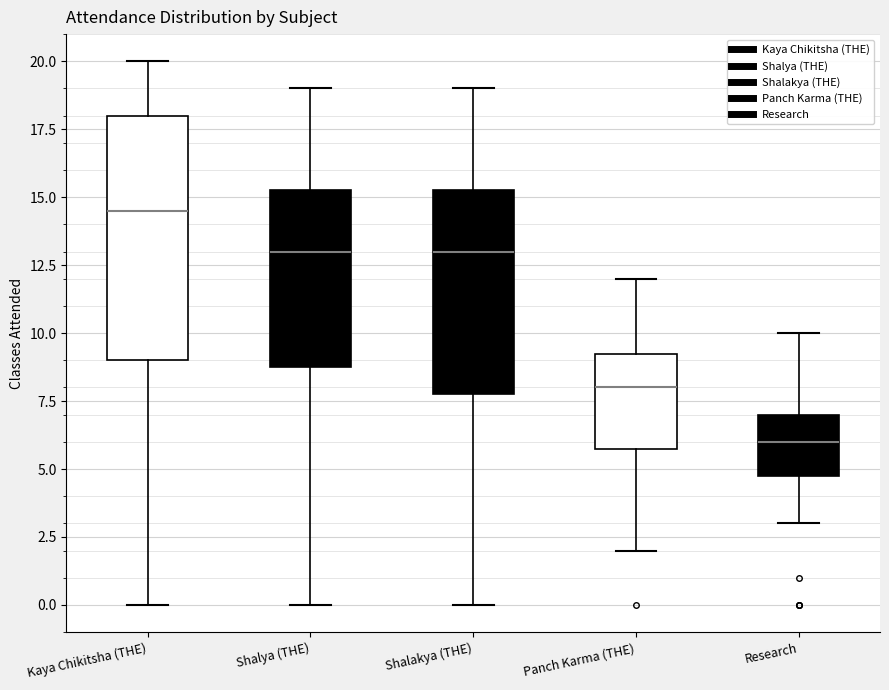

Where is the upper edge of the box for Panch Karma (THE) on the y-axis? The values are not printed on the chart, so give them approximately, as read against the axis.

9.5